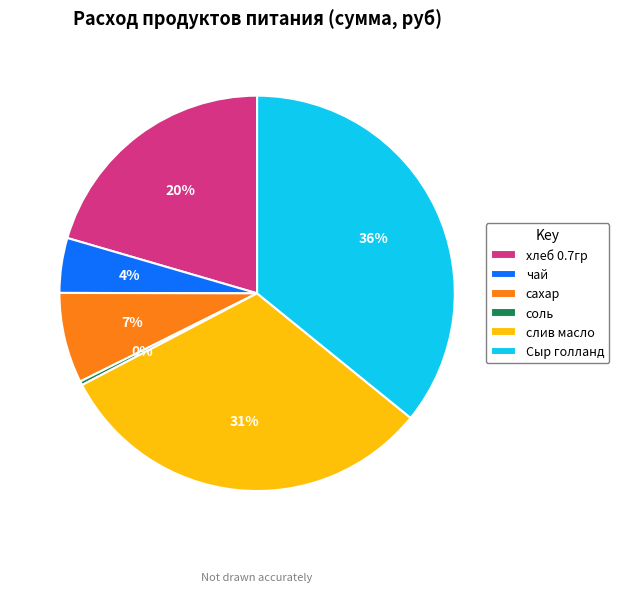

How many segments does this pie chart have?

6